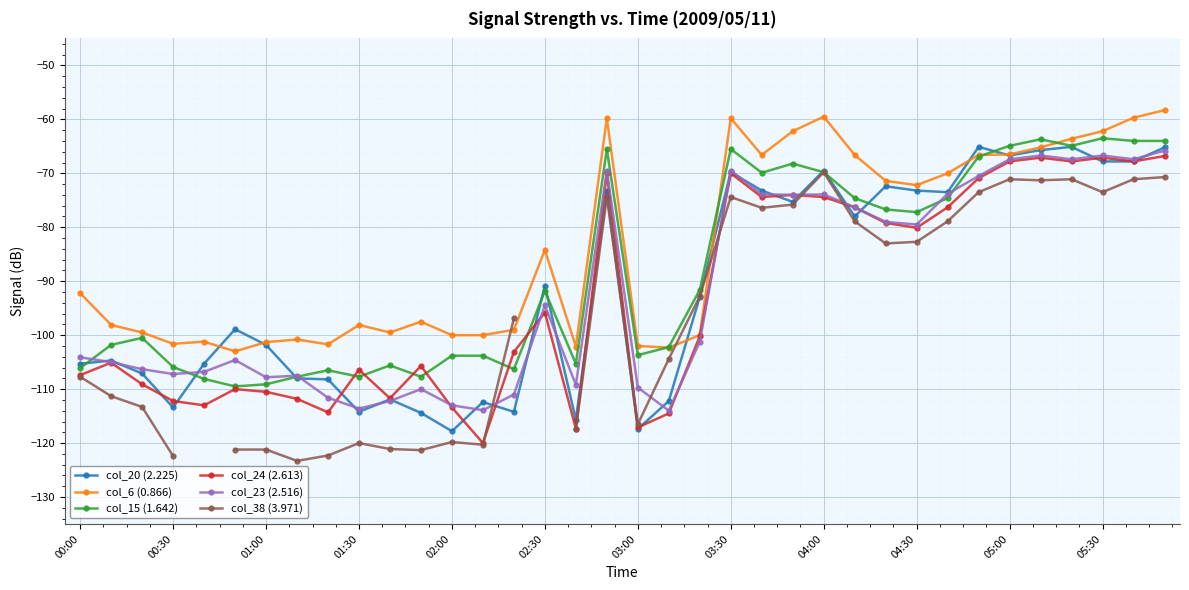

Which series has the largest total across all categories?

col_6 (0.866)